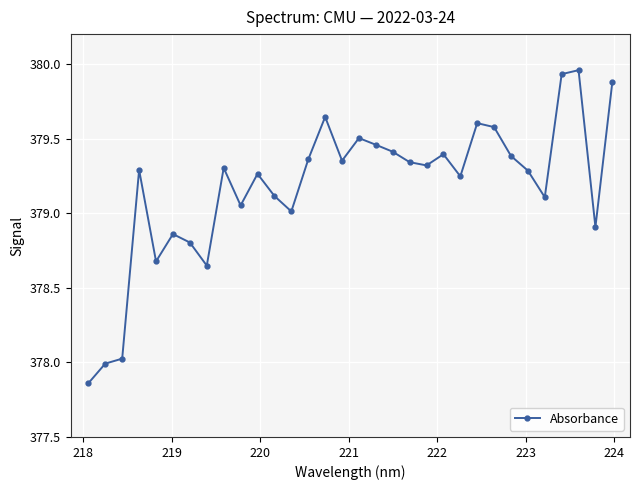

How many lines are shown in the chart?

1